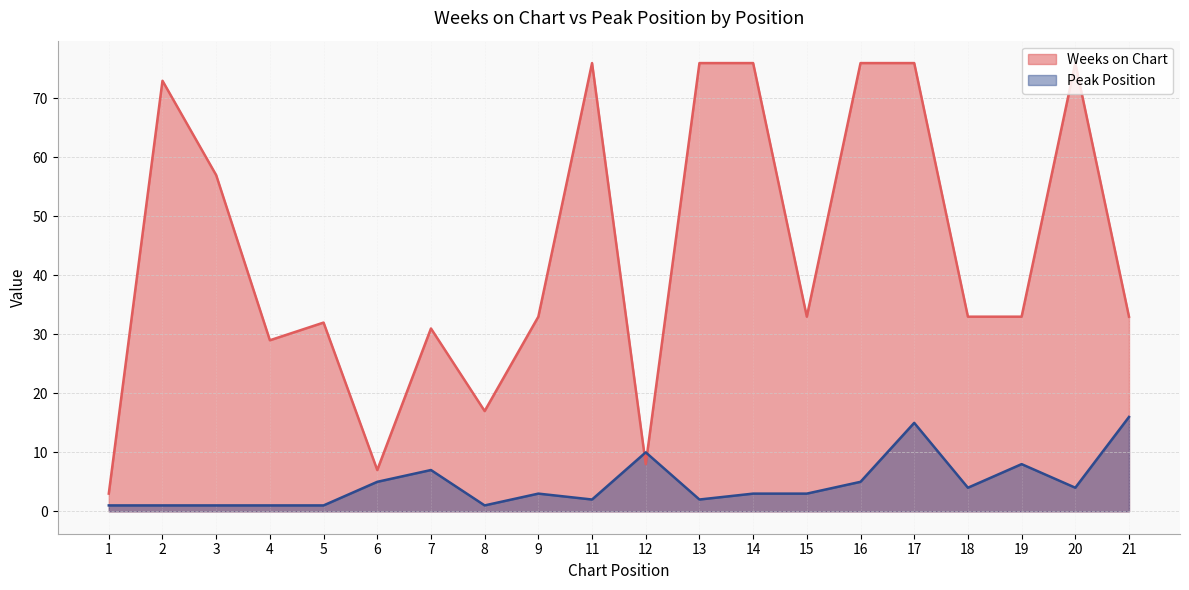

What is the sum of the Weeks on Chart values at 7 and 19?

64